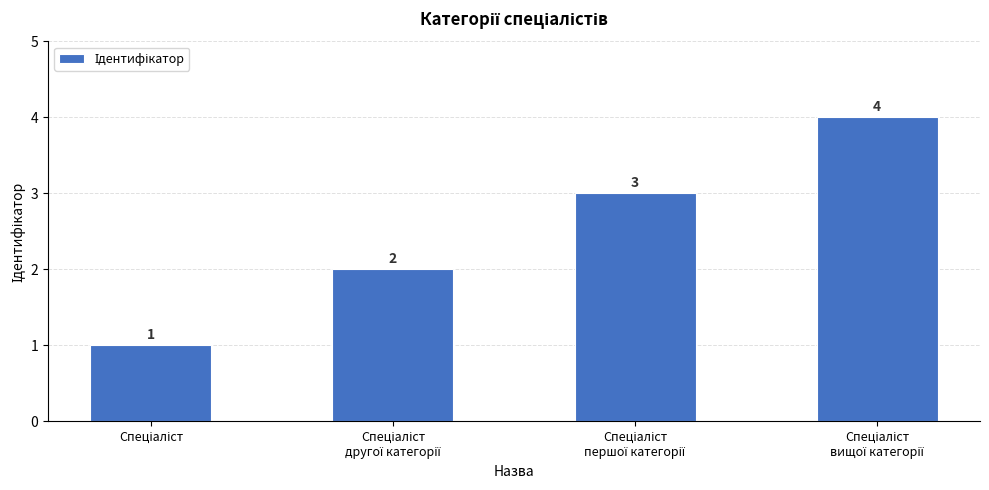

What is the greatest value displayed?

4